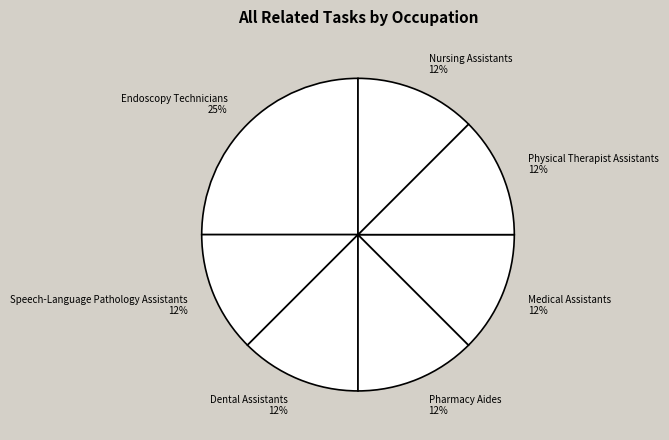

Is Speech-Language Pathology Assistants the majority of the pie?

No